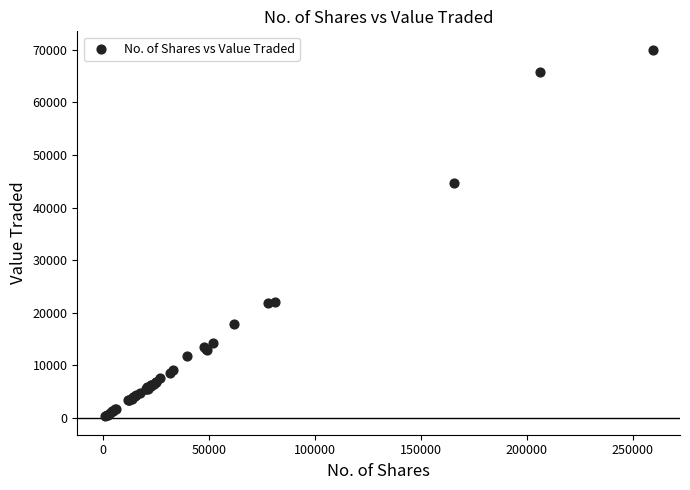

What Y value in the scatter plot is closest to 35149?

44733